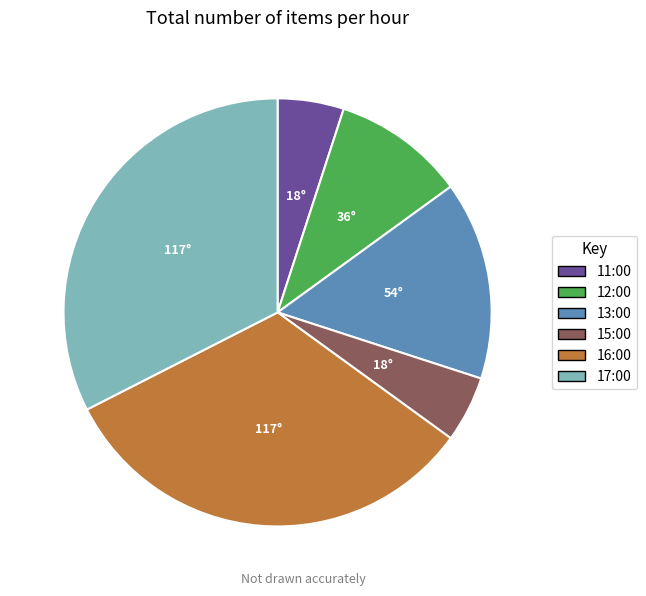

Does 12:00 represent more than half of the total?

No